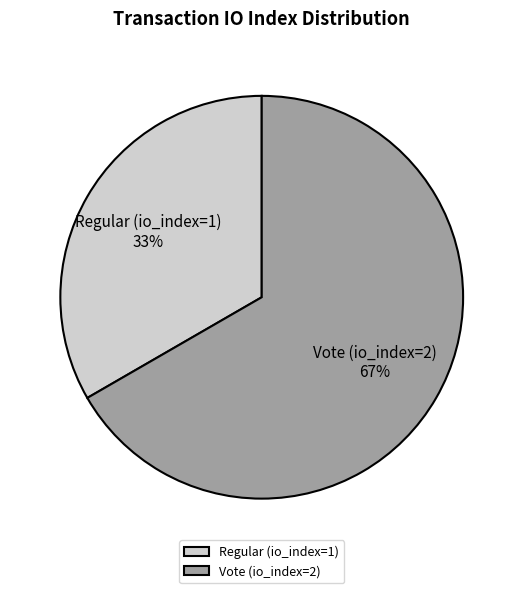

Rank the categories by value from highest to lowest.

Vote (io_index=2), Regular (io_index=1)